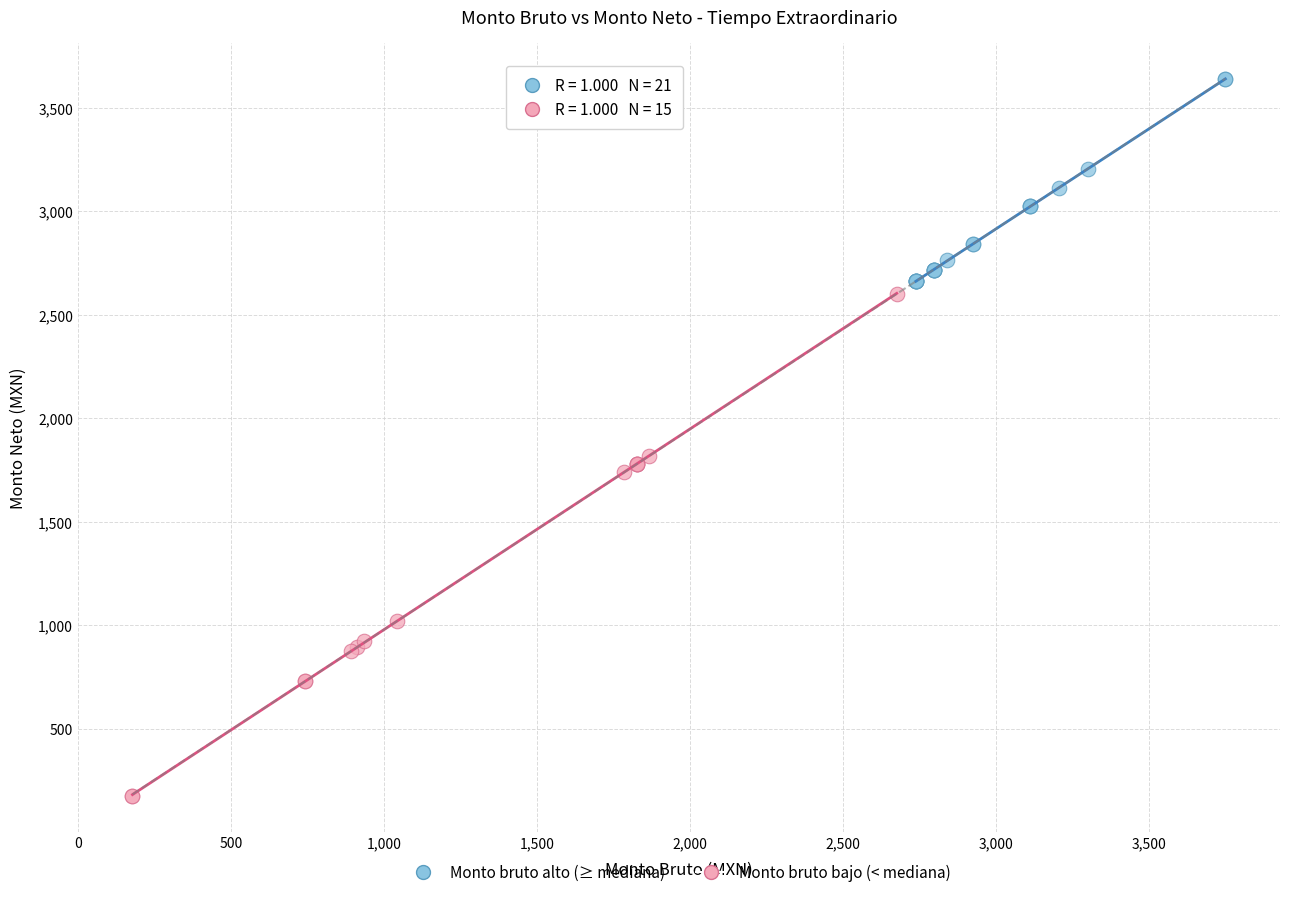

Which series contains the highest Y value?

Monto bruto alto (≥ mediana)